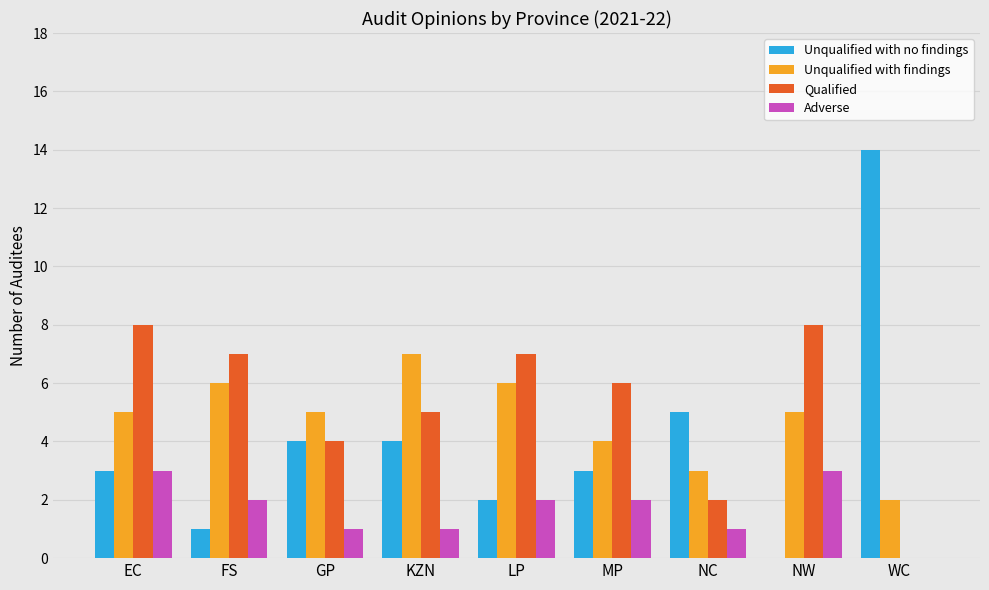

Does the chart contain stacked bars?

No